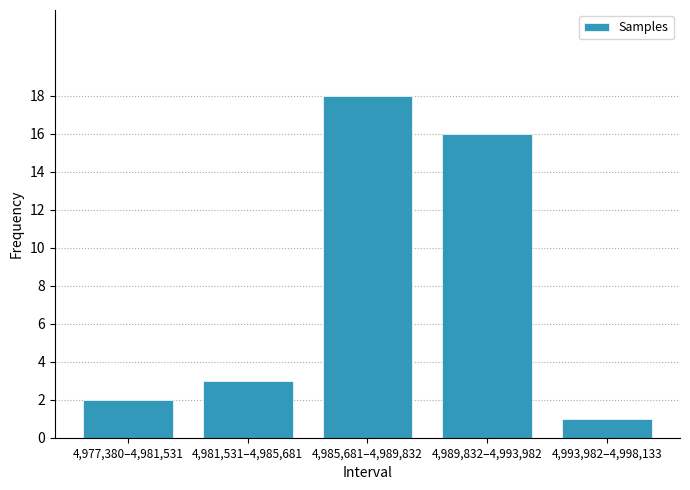

Reading left to right, list all the values displayed in this chart.

2	3	18	16	1